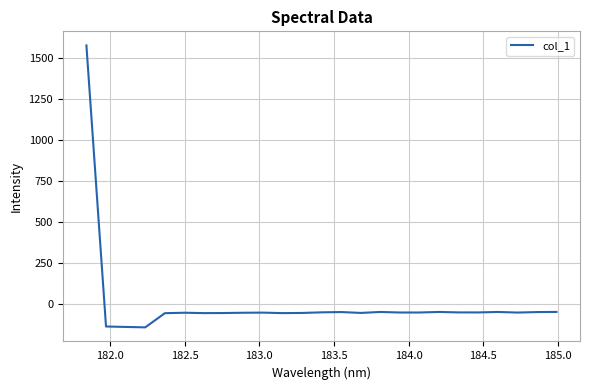

How many lines are shown in the chart?

1